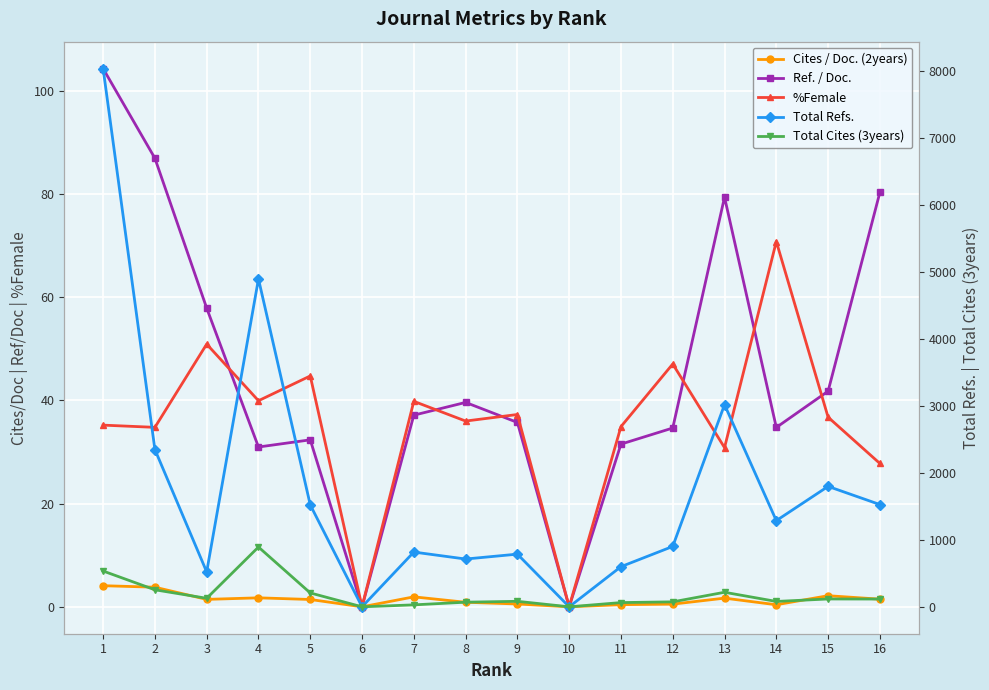

What is the spread (max minus min) of values at 13?

3015.3